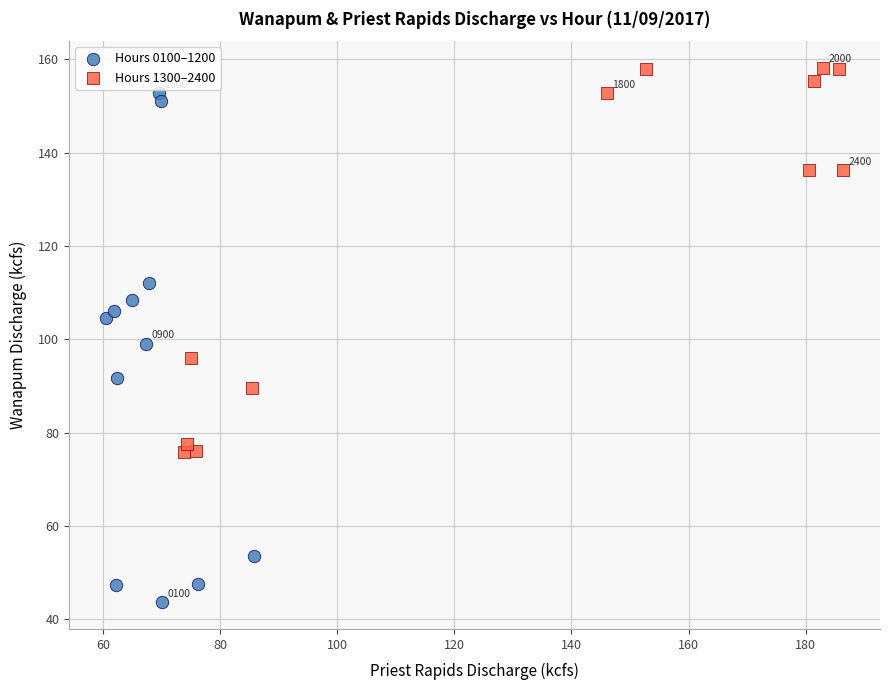

Which series has the widest spread of Y values?

Hours 0100–1200